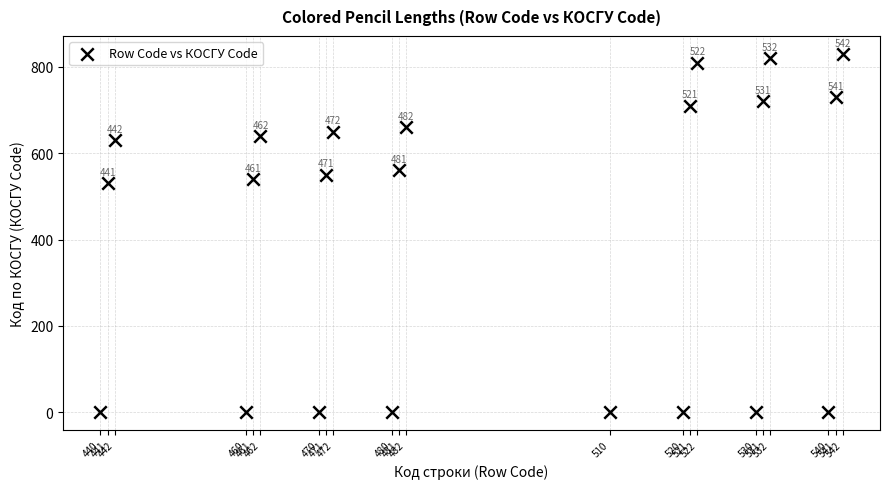

What Y value in the scatter plot is closest to 415?

530